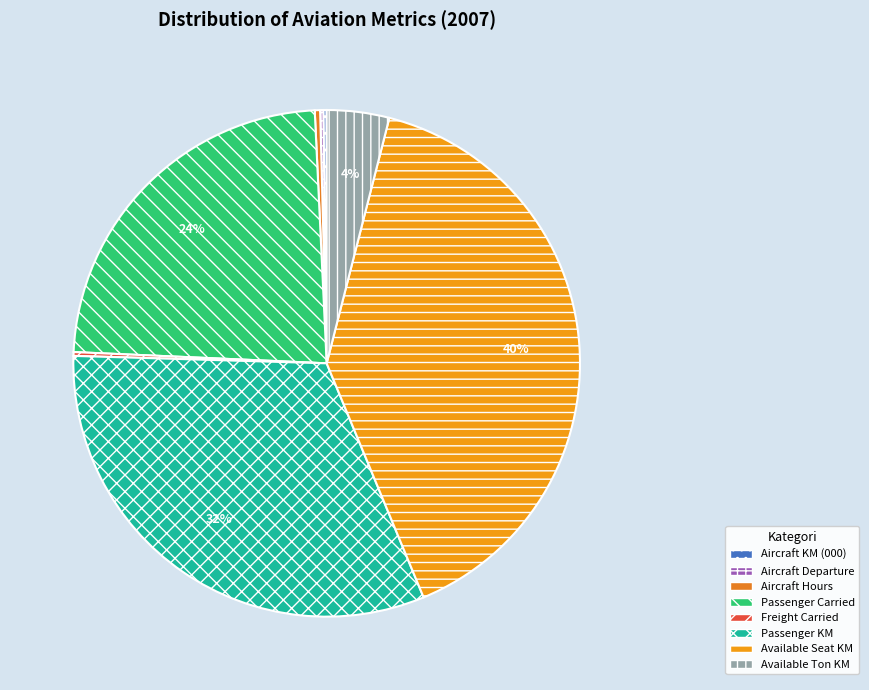

True or false: Aircraft Hours accounts for 0% of the total.

True